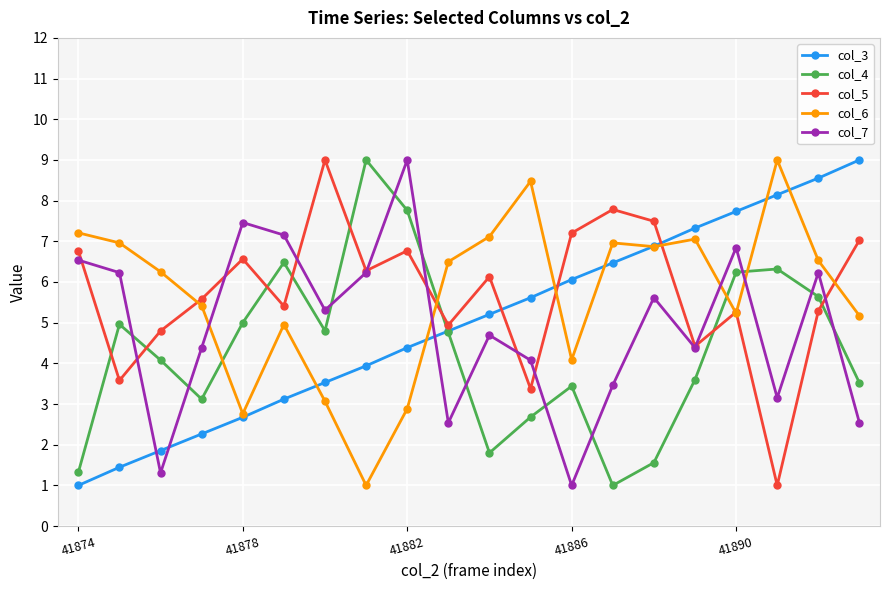

What is the value of the col_6 point at the 5th from the left?

2.8